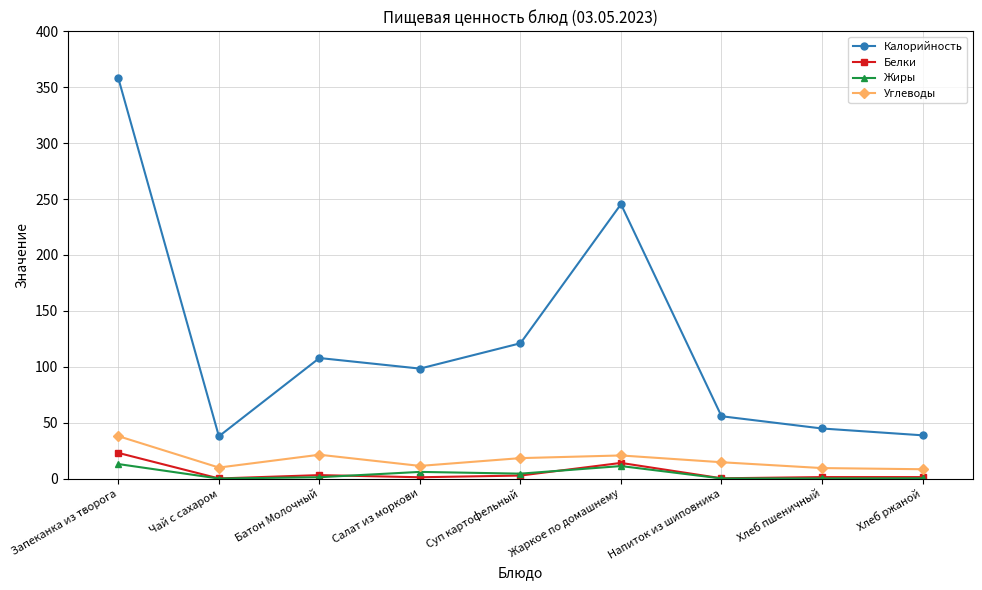

True or false: Белки and Жиры intersect in this chart.

True